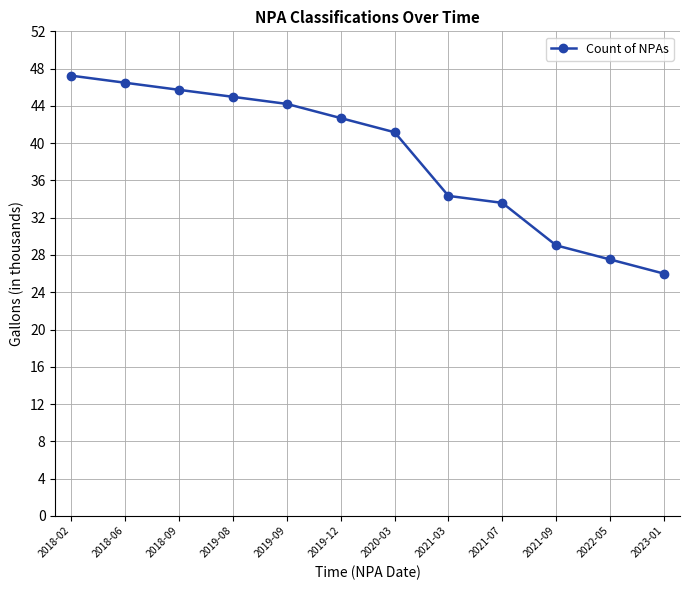

What is the value of the 3rd point from the left?

45.7